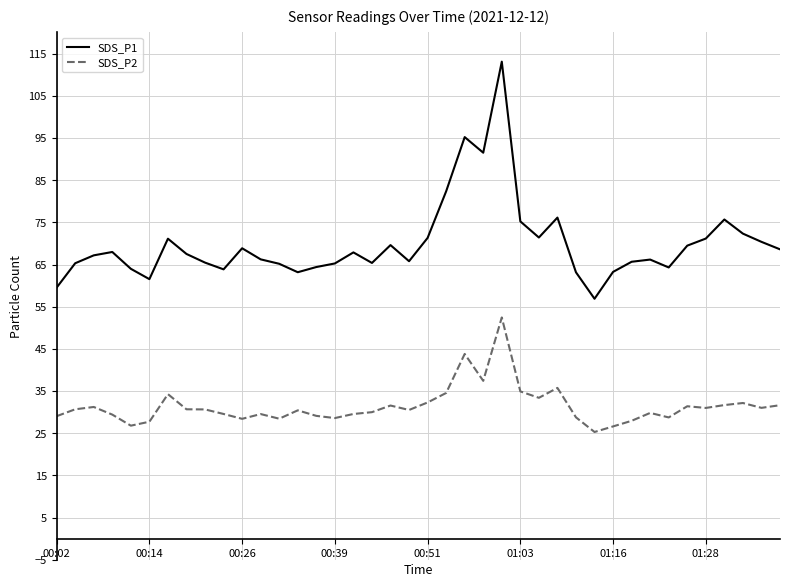

Which series has the largest range (max minus min)?

SDS_P1